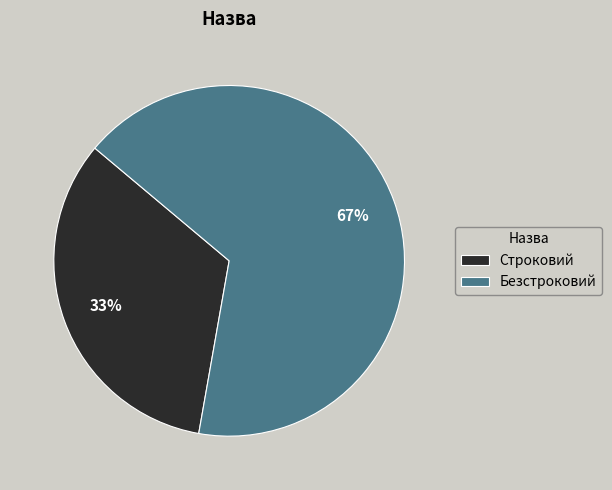

Which has a higher value, Безстроковий or Строковий?

Безстроковий